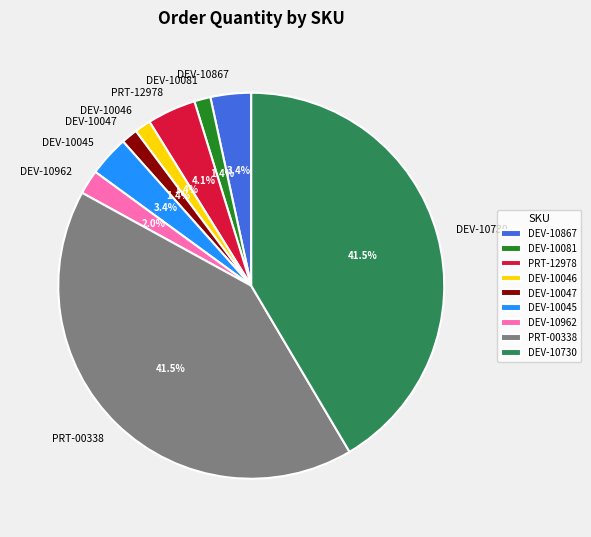

To the nearest percent, what portion does DEV-10047 represent?

1%